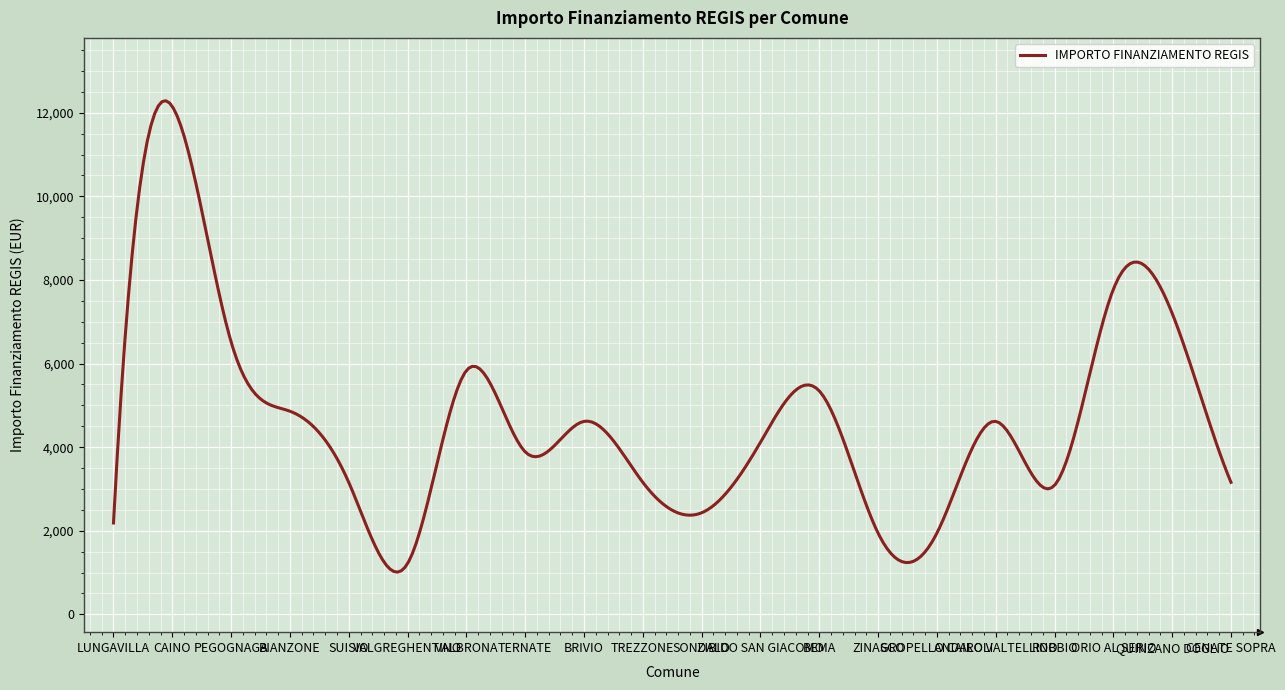

What is the greatest value displayed?

12286.6